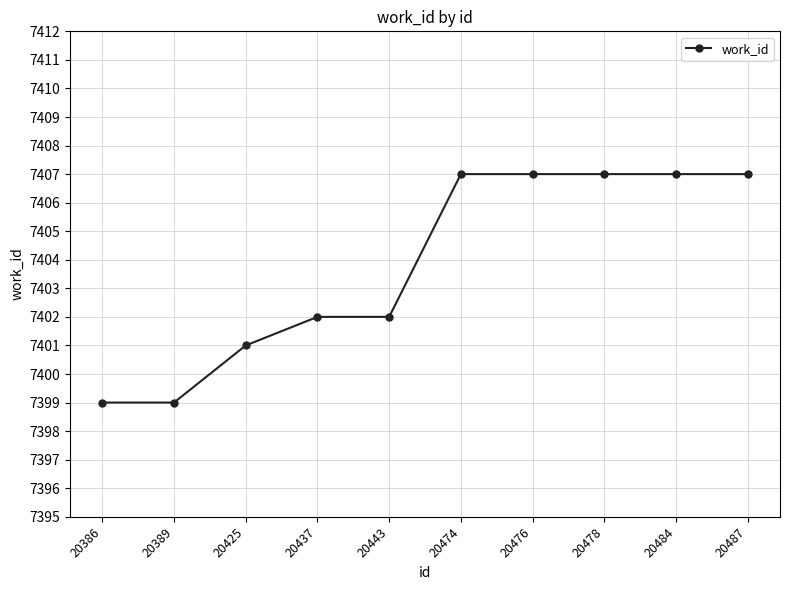

The chart shows a value of 10251 at 20484. True or false?

False